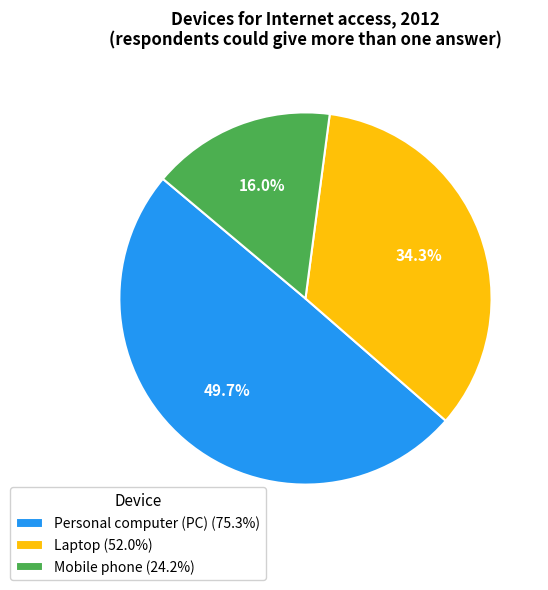

What is the ratio of the value at Personal computer (PC) (75.3%) to the value at Mobile phone (24.2%)?

3.1